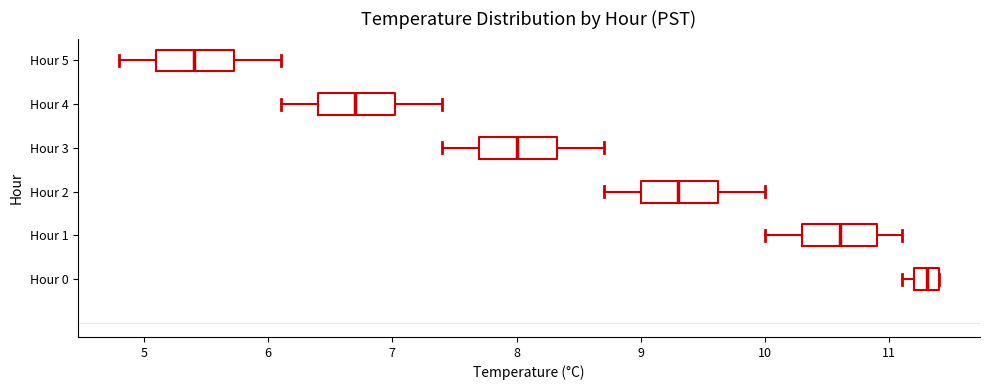

Which box has the furthest to the left median line?

Hour 5